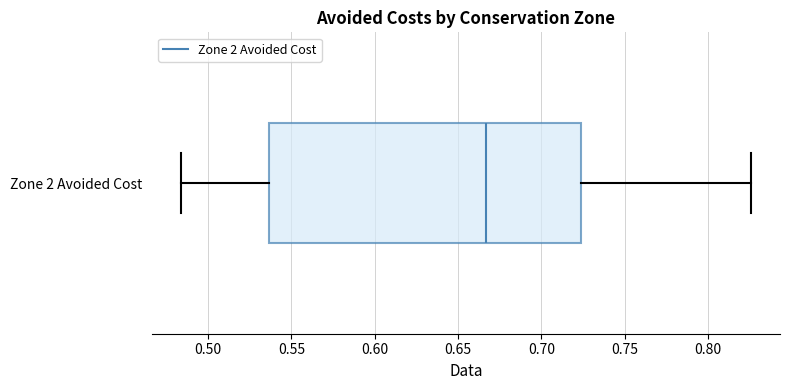

Transcribe this box plot: give where the median line is, the range the box spans, and where the two whiskers end, as read against the x-axis. The values are not printed on the chart, so give them approximately, as read against the axis.

median 0.665, box 0.535 to 0.725, whiskers 0.485 to 0.825